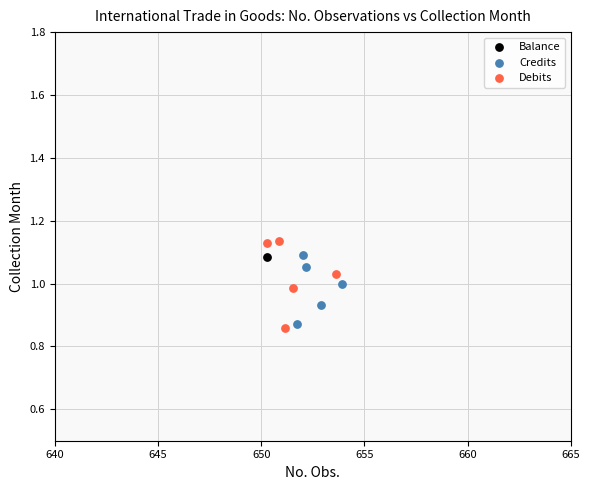

Which series reaches the minimum Y coordinate?

Debits